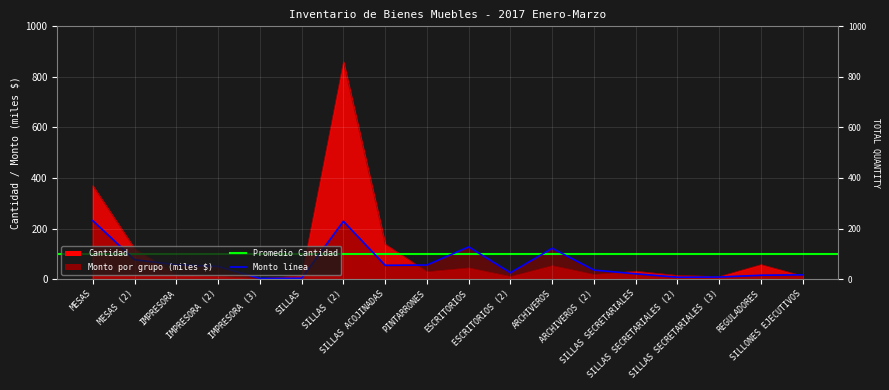

What is the difference between the second highest and second lowest values in the Monto por grupo (miles) series?

225.2